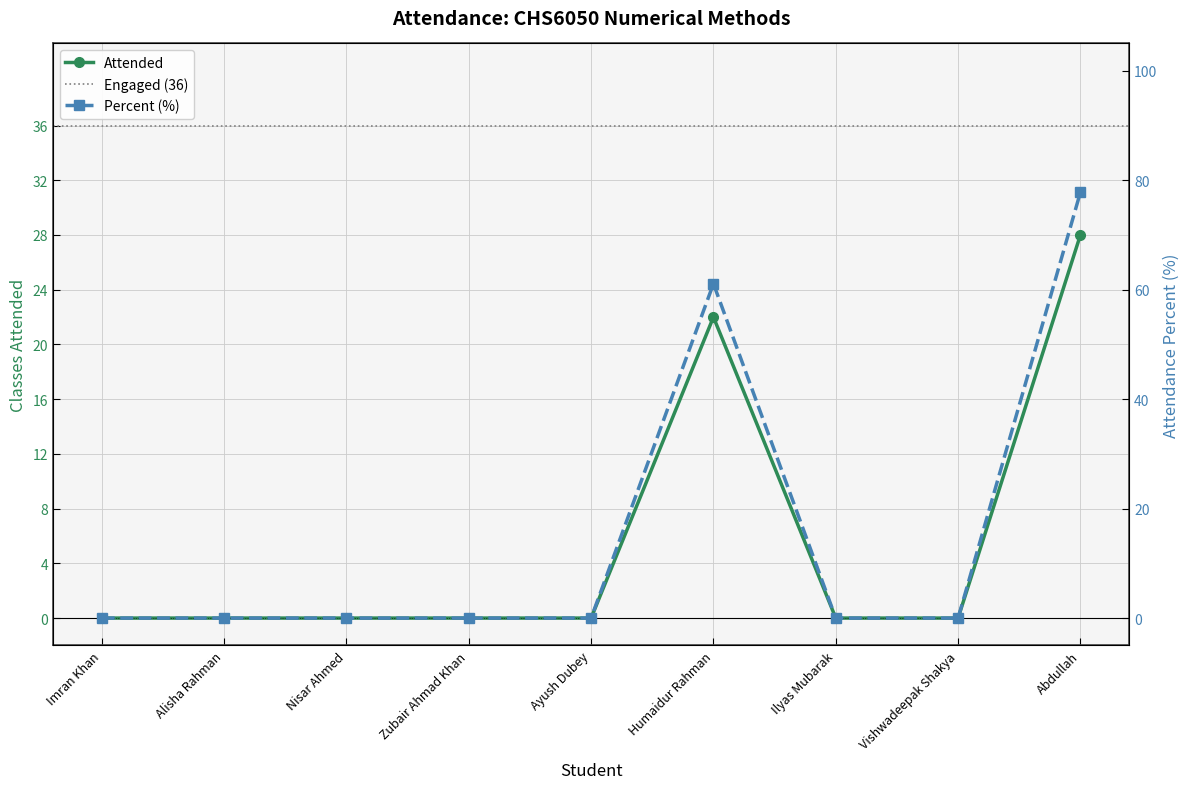

What is the maximum value shown in the chart?

77.8